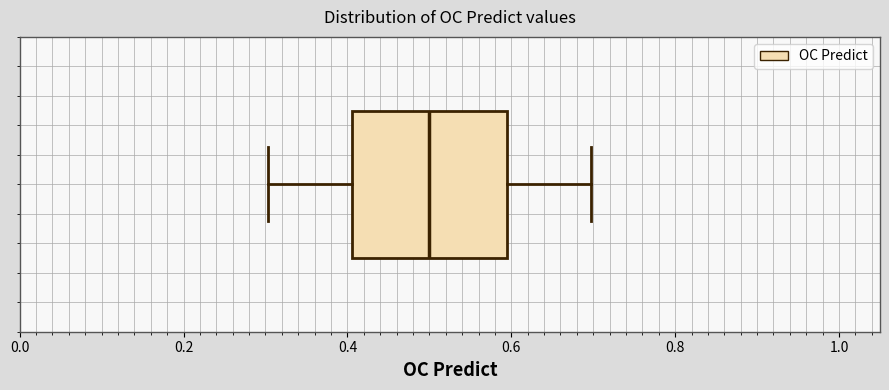

Read this box plot against the x-axis: the position of the median line, the range covered by the box, and the ends of both whiskers. The values are not printed on the chart, so give them approximately, as read against the axis.

median 0.5, box 0.4 to 0.6, whiskers 0.3 to 0.7